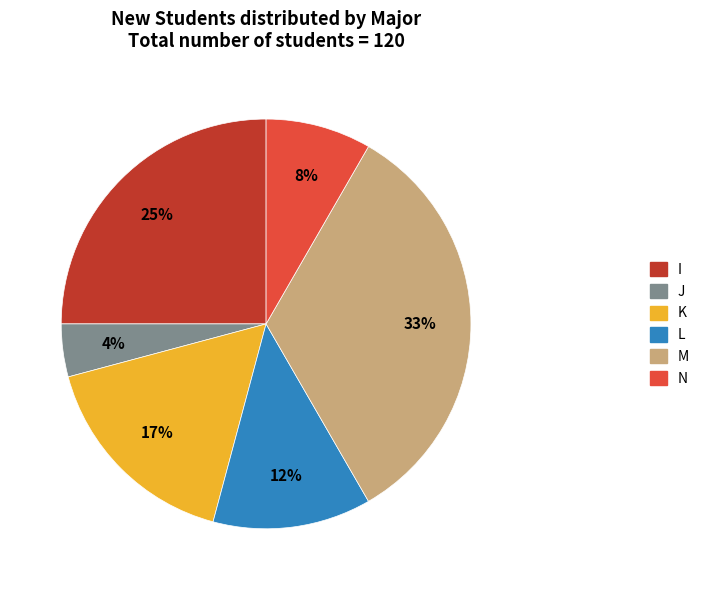

True or false: N accounts for 8% of the total.

True